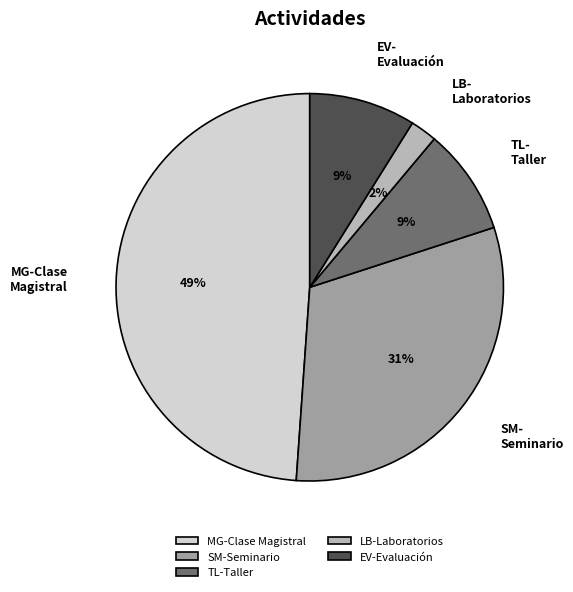

Does LB-Laboratorios account for over 50% of the chart?

No